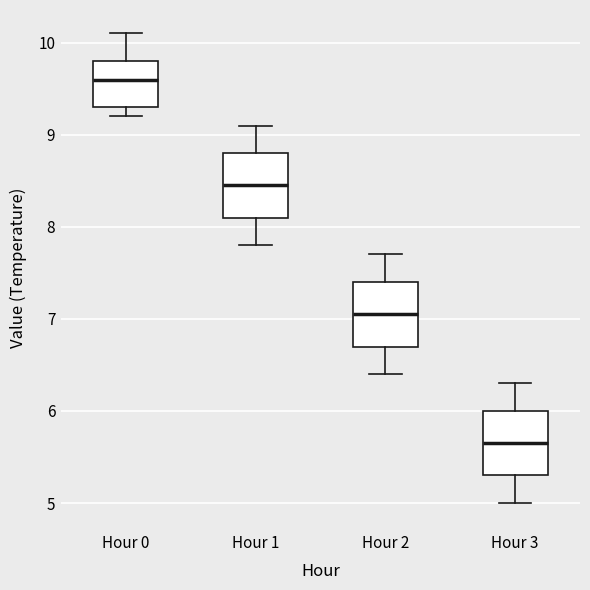

Where does the lower whisker of the box for Hour 0 end on the y-axis? The values are not printed on the chart, so give them approximately, as read against the axis.

9.2